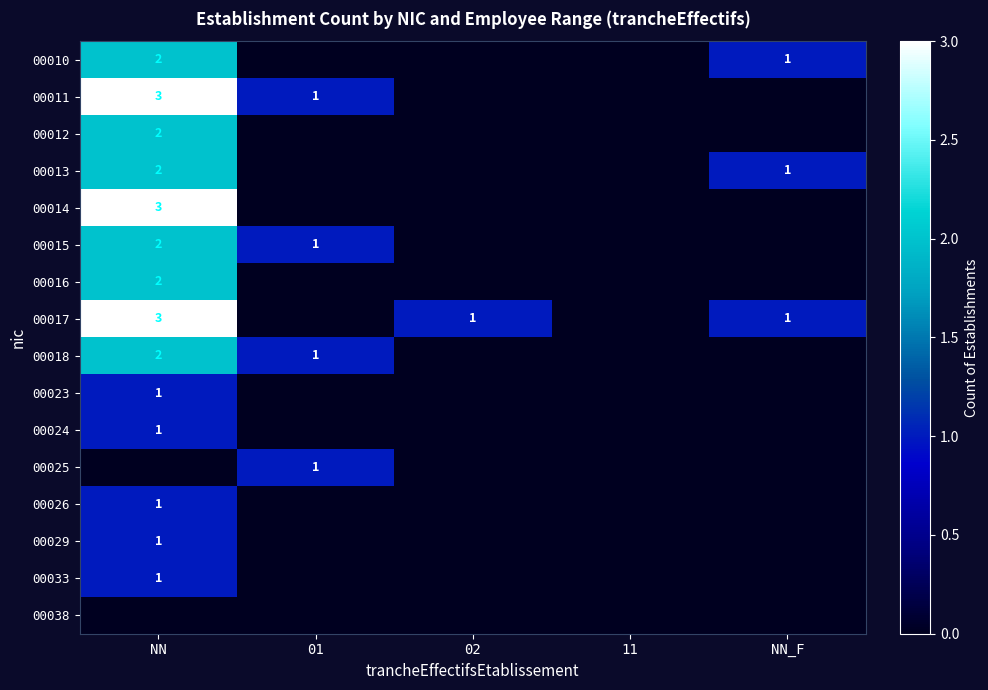

How many categories are shown in the chart?

5